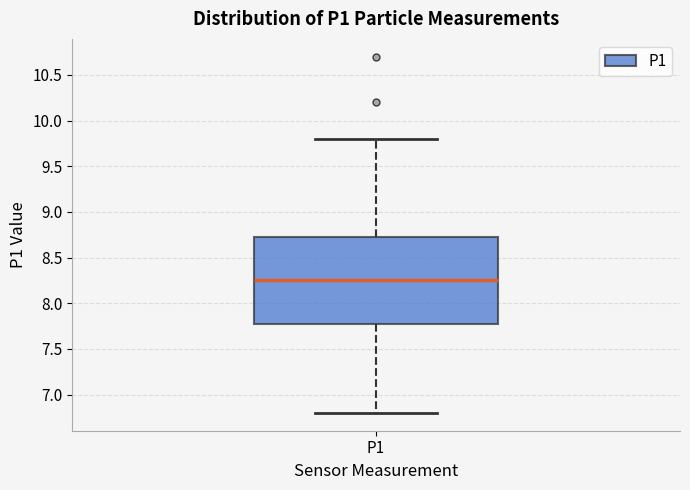

Transcribe this box plot: give where the median line is, the range the box spans, and where the two whiskers end, as read against the y-axis. The values are not printed on the chart, so give them approximately, as read against the axis.

median 8.25, box 7.80 to 8.75, whiskers 6.80 to 9.80